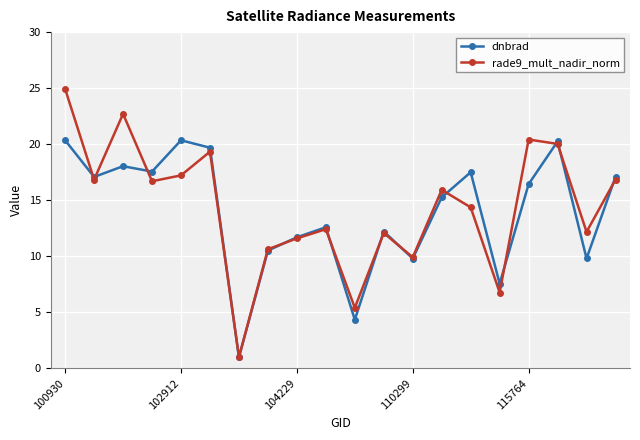

Rank the series by their average value, from highest to lowest.

rade9_mult_nadir_norm, dnbrad